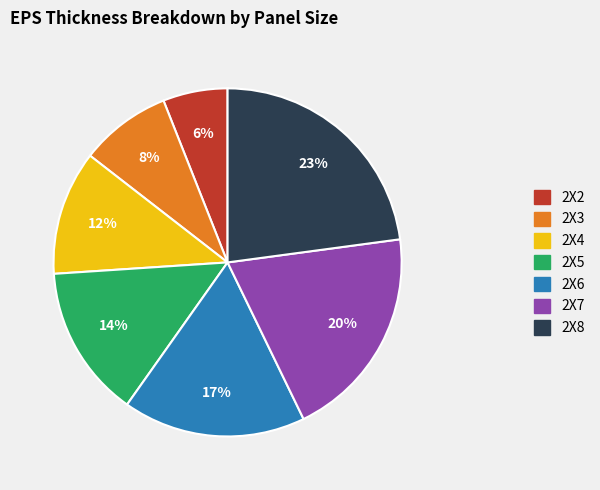

To the nearest percent, what is the difference between the 2X6 and 2X8 slice percentages?

6%